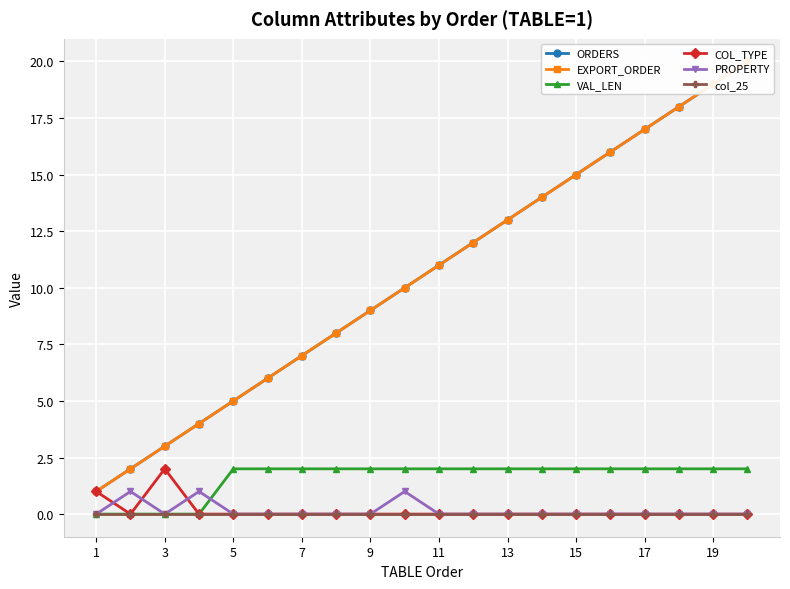

How many lines are shown in the chart?

6